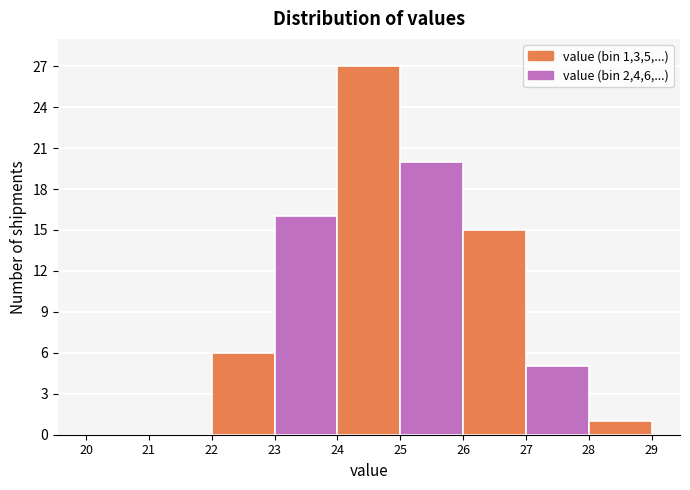

Reading left to right, list every bar in this chart as the range it spans on the x-axis followed by its height. The values are not printed on the chart, so give them approximately, as read against the axis.

20 to 21: 0
21 to 22: 0
22 to 23: 6
23 to 24: 16
24 to 25: 27
25 to 26: 20
26 to 27: 15
27 to 28: 5
28 to 29: 1